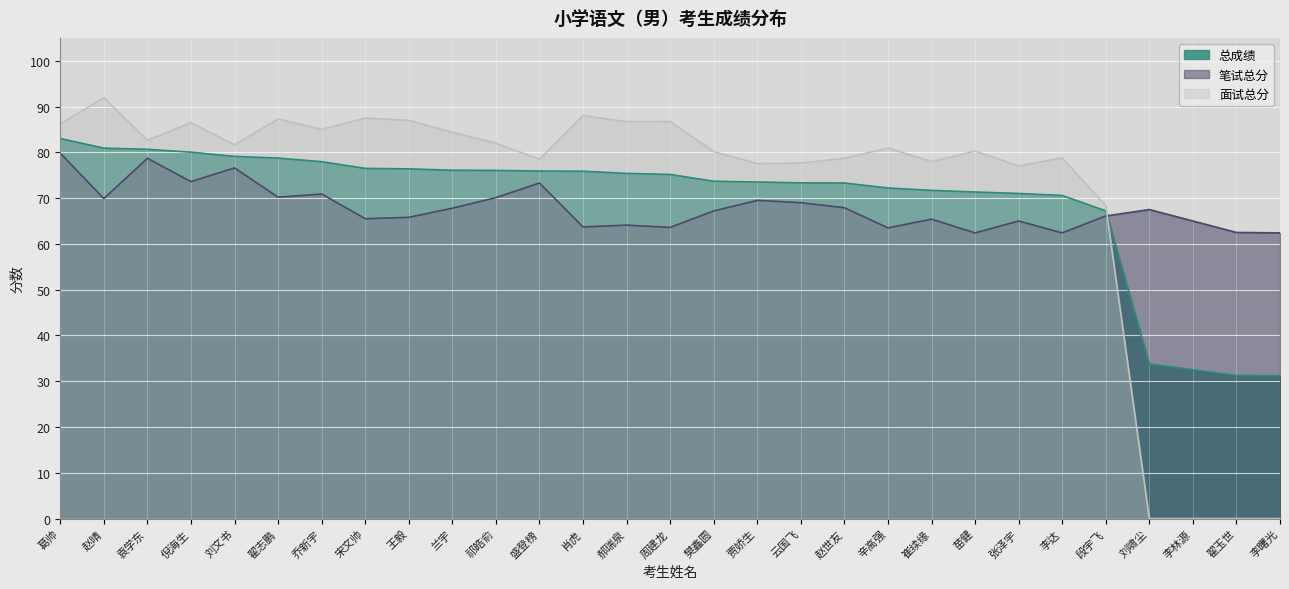

True or false: 笔试总分 has more than 1 points higher than both neighbors.

True